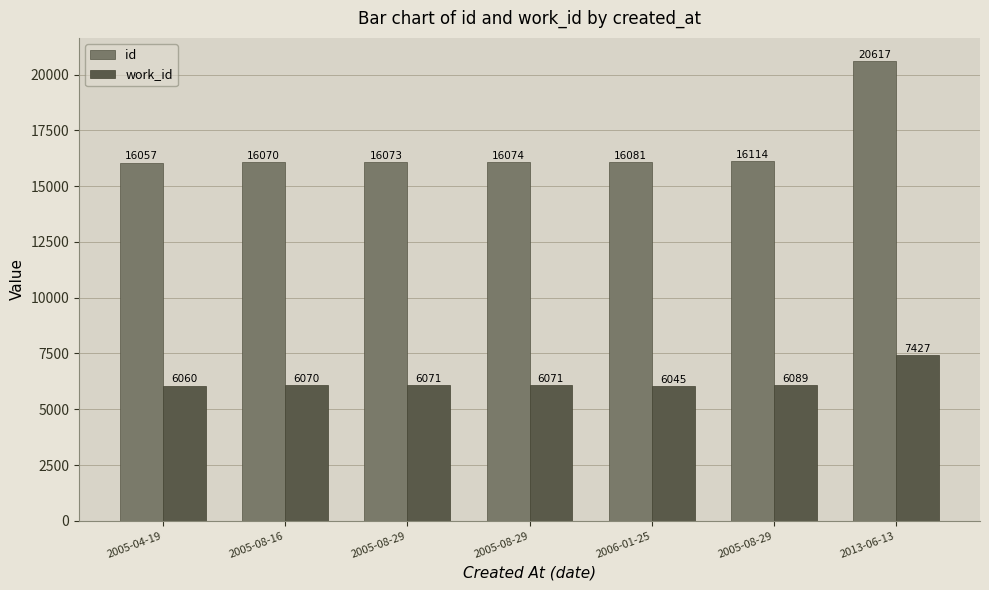

Which label corresponds to the largest value in the chart?

2013-06-13